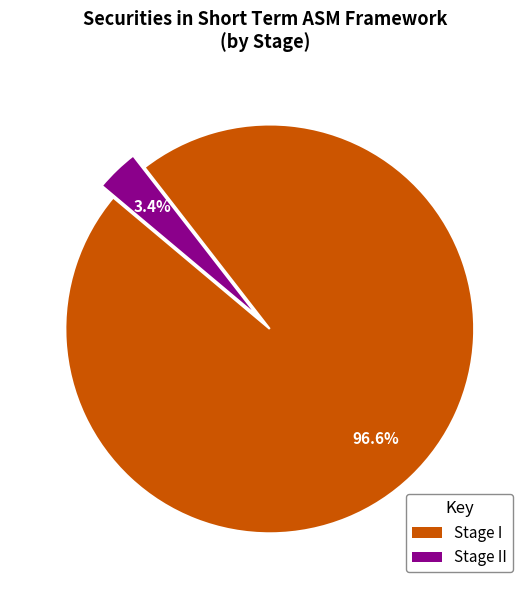

Does any single category account for the majority?

Yes